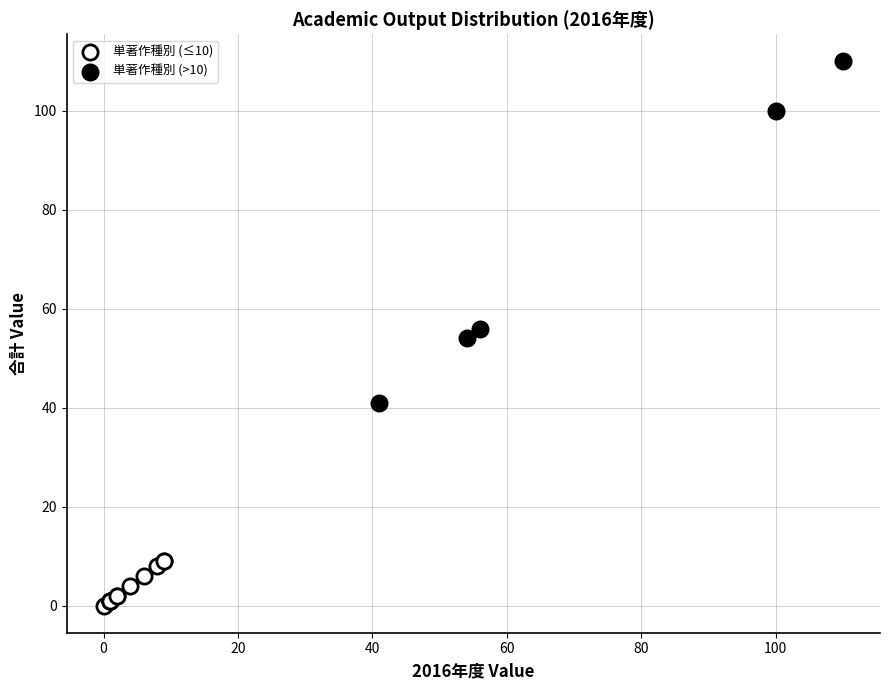

Which series has the widest spread of Y values?

単著作種別 (>10)